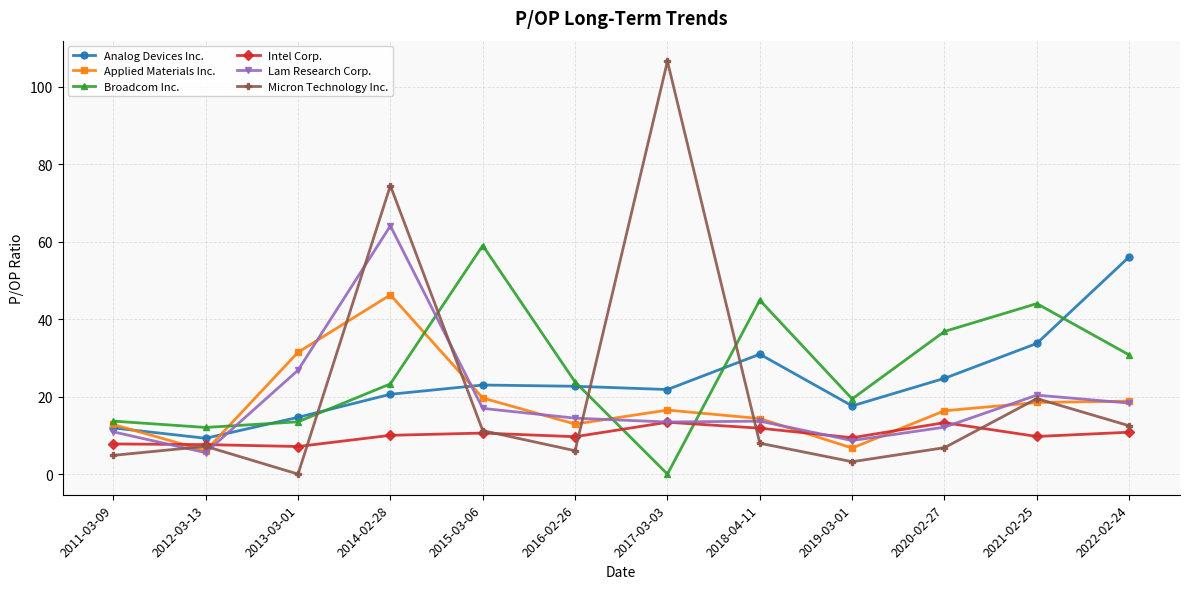

How many lines are shown in the chart?

6